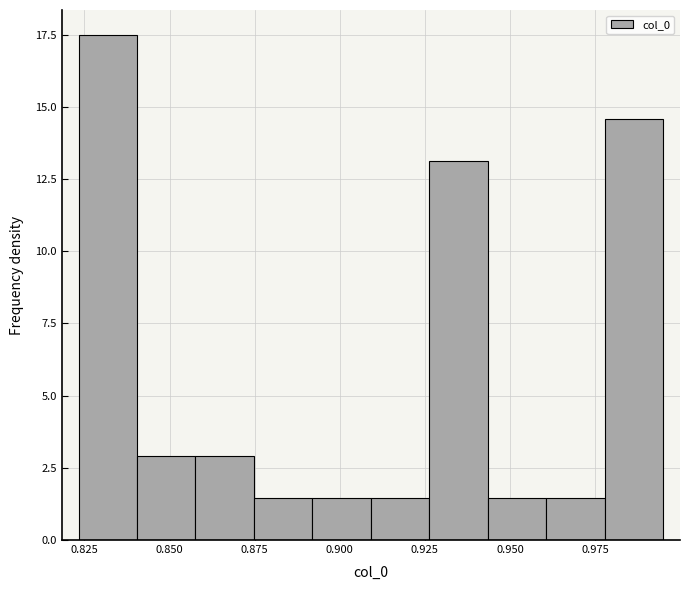

Around what value on the x-axis is the tallest bar? Give the approximate position of its centre, as read against the axis.

0.830